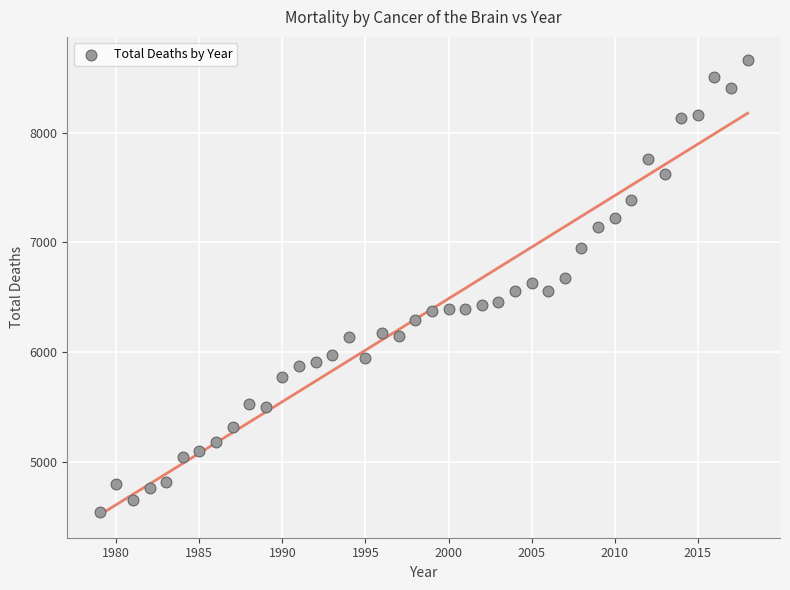

What is the range of X values (max minus min)?

39